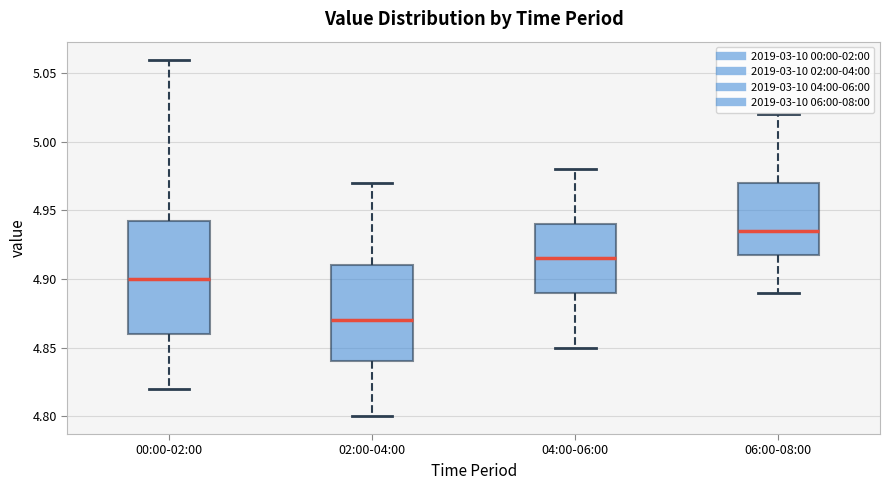

Where is the upper edge of the box for 02:00-04:00 on the y-axis? The values are not printed on the chart, so give them approximately, as read against the axis.

4.910